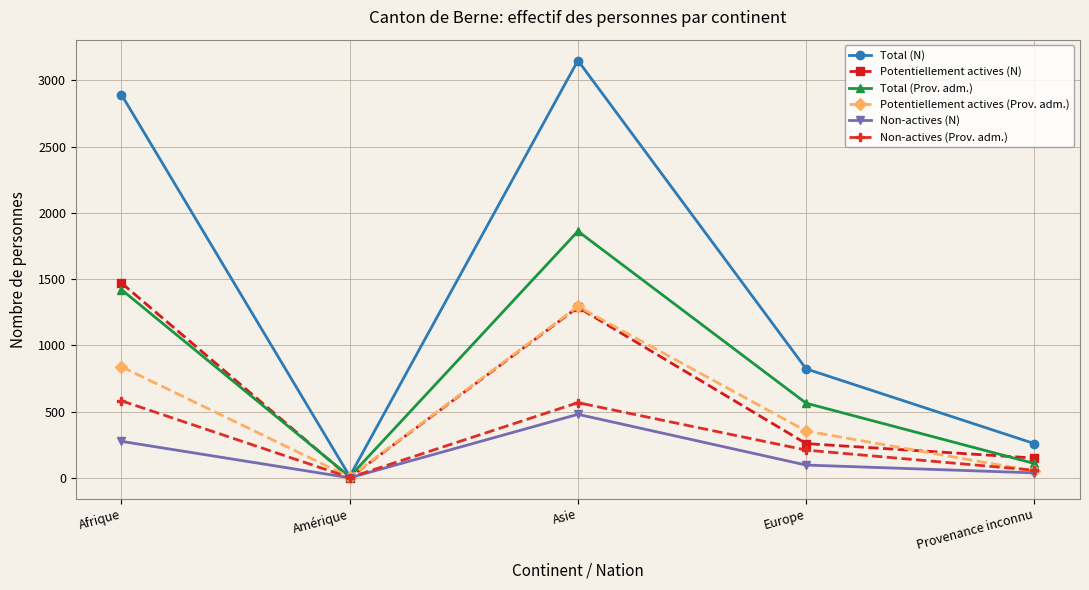

The value of Potentiellement actives (N) at Europe is 146. True or false?

False